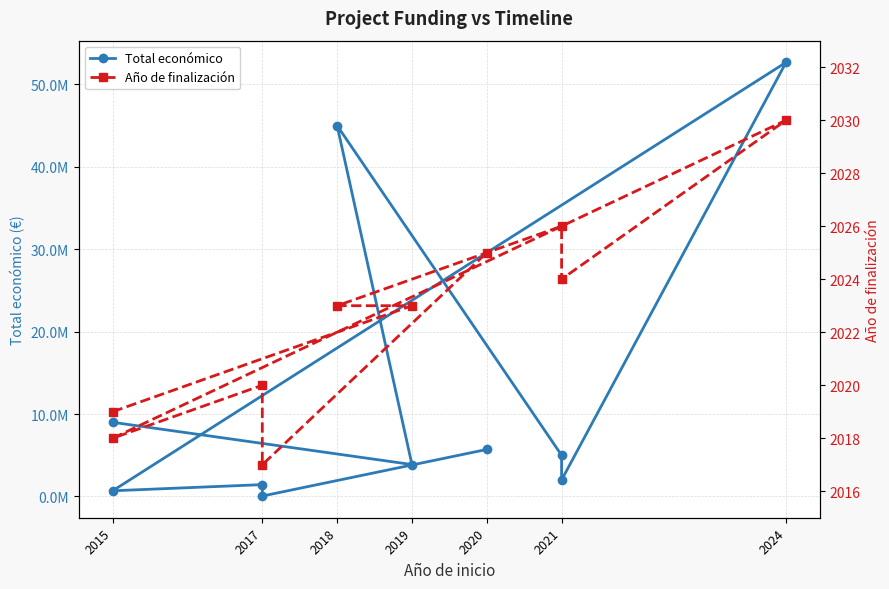

At how many categories does at least one series exceed 28413865?

2